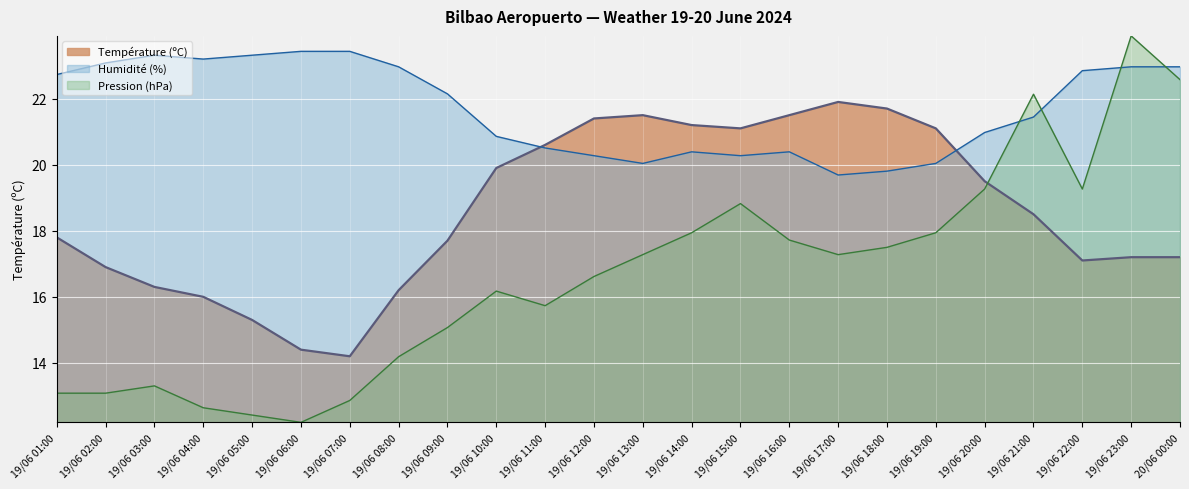

How many categories are shown in the chart?

24